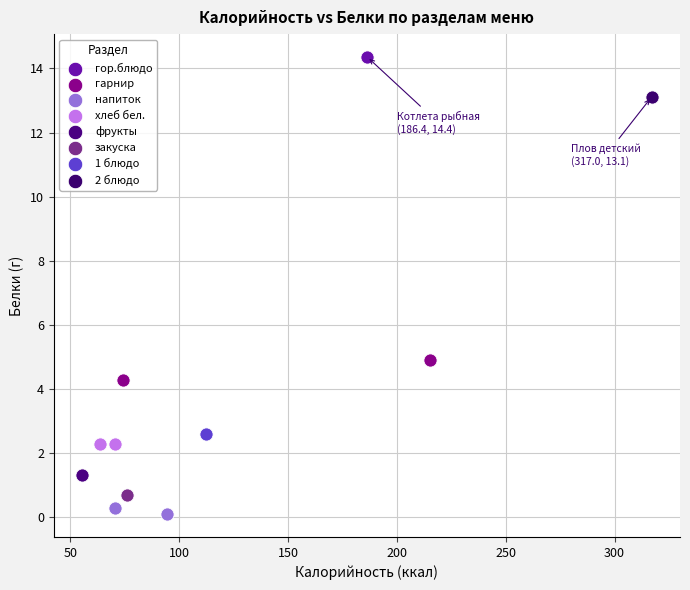

Which series reaches the minimum Y coordinate?

напиток